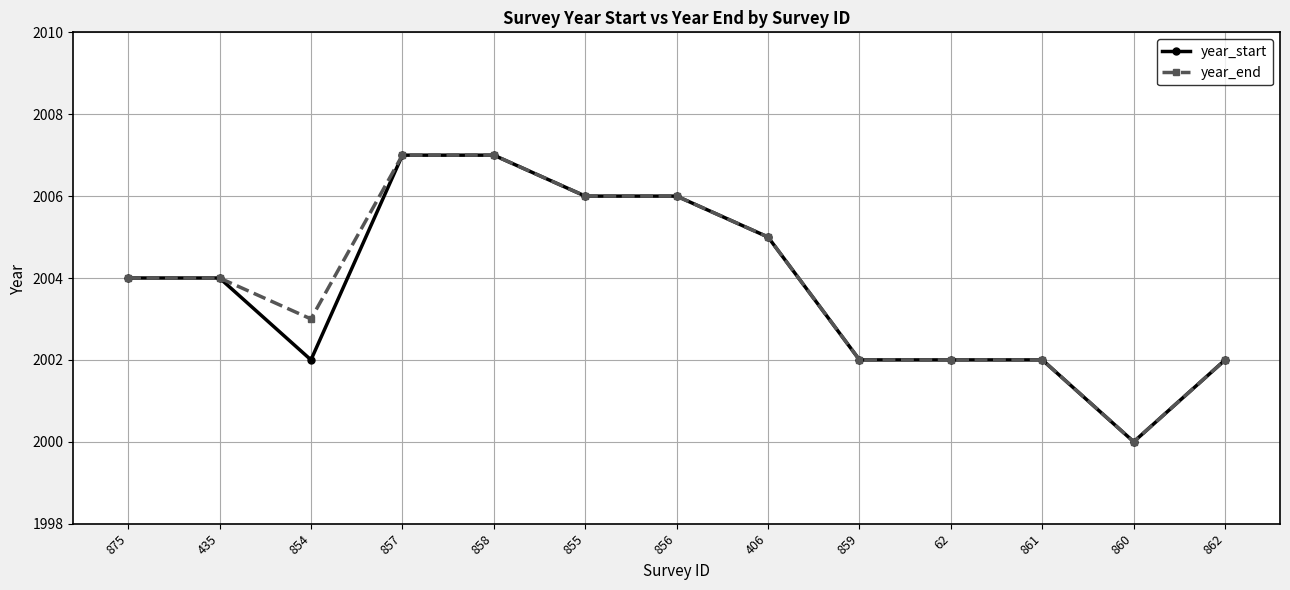

At which label does year_end reach its minimum?

860